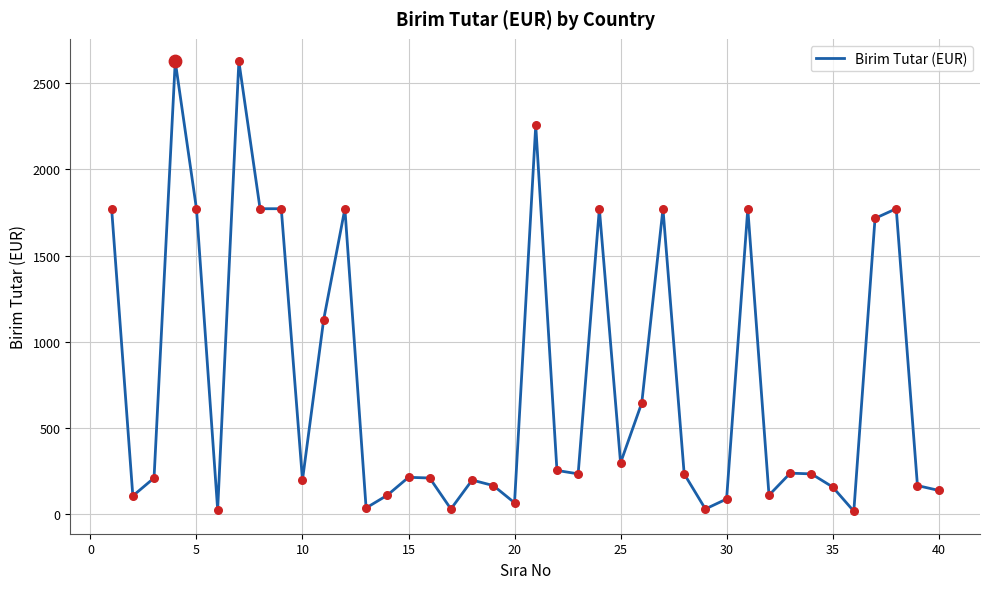

What is the greatest value displayed?

2628